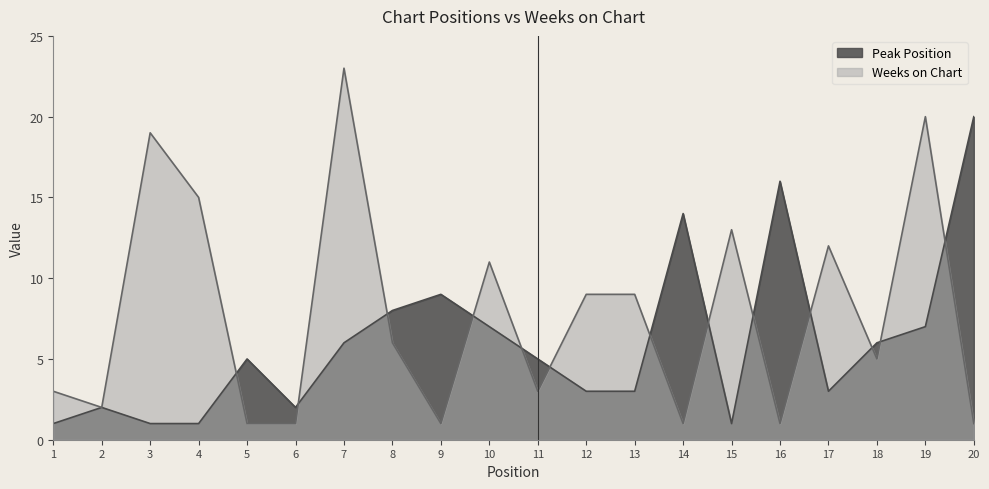

At which category is the sum across all series the highest?

7